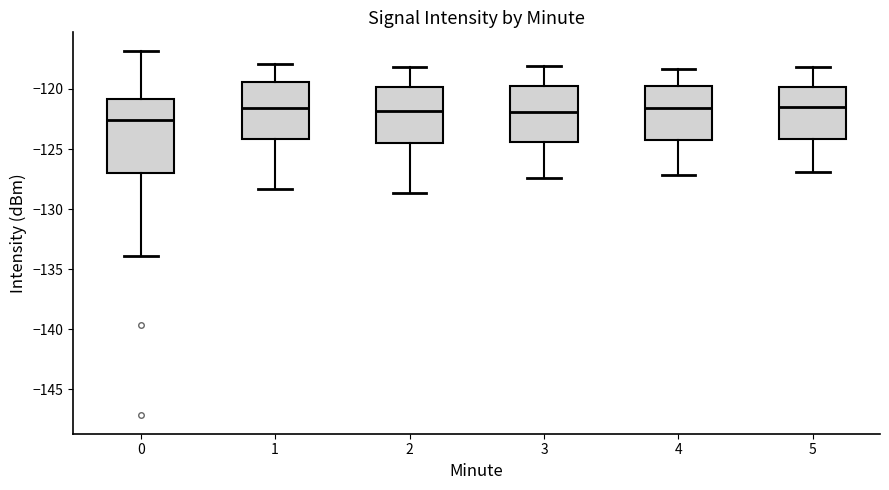

Which box is the tallest, from its lower edge to its upper edge?

0